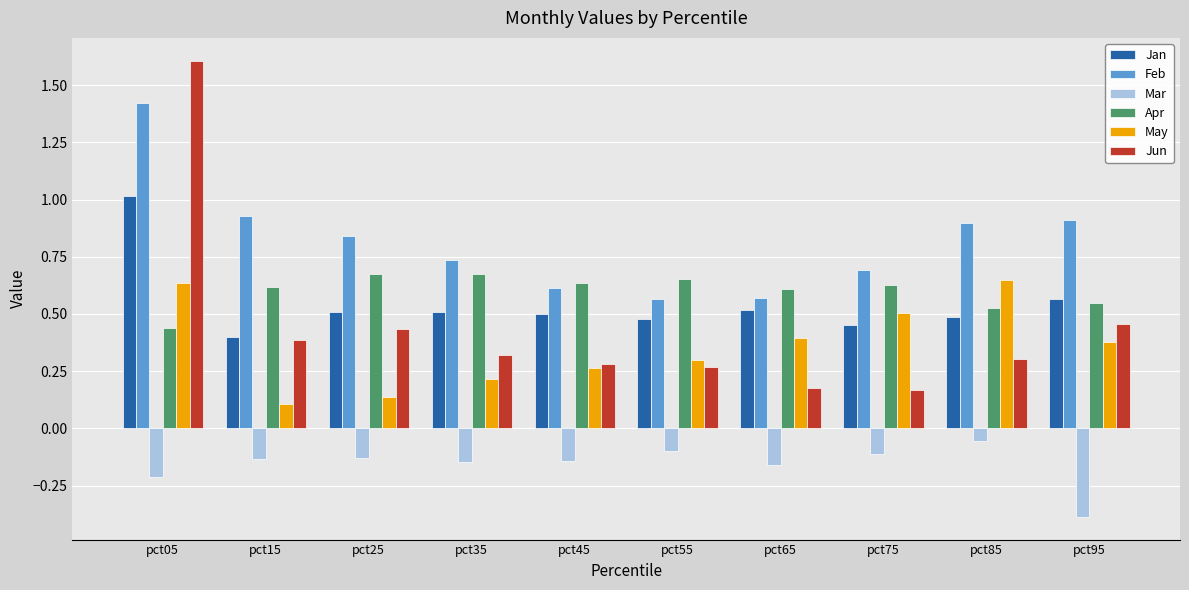

Which series has the widest spread of values?

Jun